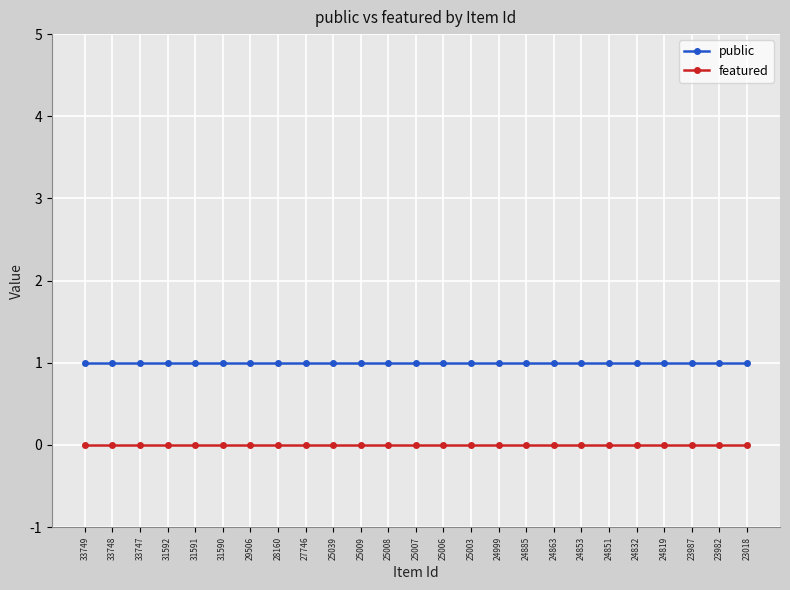

What is the value of the public point at the 21st from the left?

1